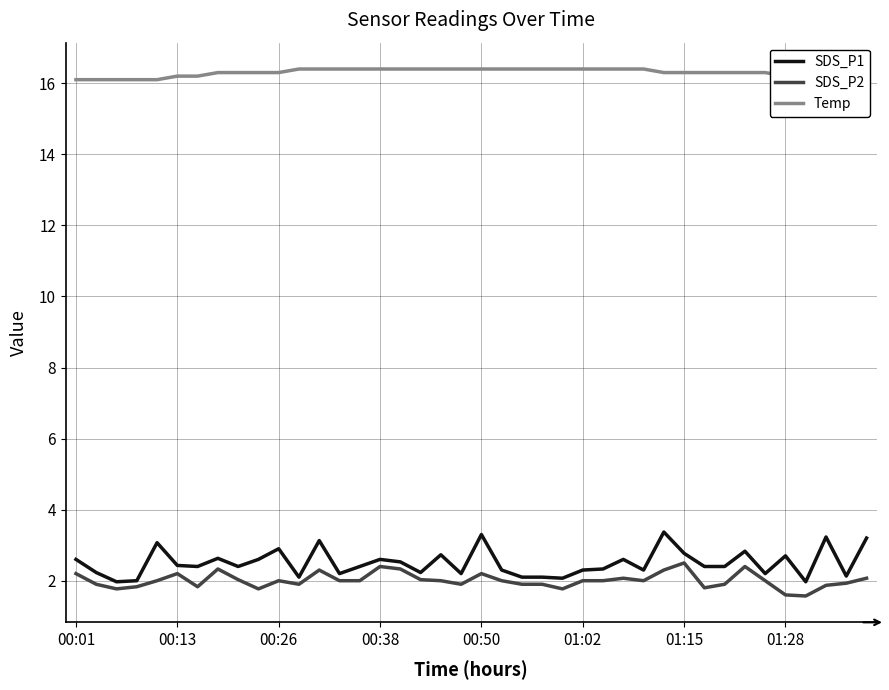

What is the minimum value shown in the chart?

1.6